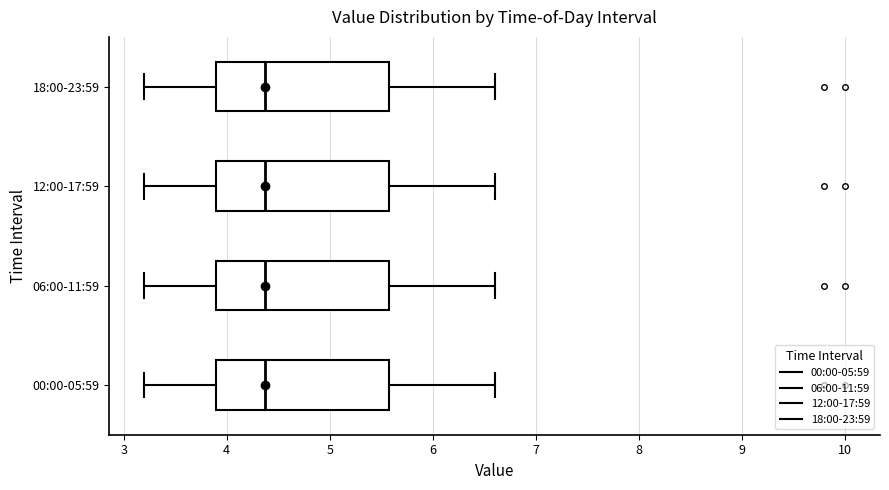

Reading bottom to top, read every box against the x-axis: the position of its median line, the range the box covers, and the ends of its whiskers. The values are not printed on the chart, so give them approximately, as read against the axis.

00:00-05:59: median 4.4, box 3.9 to 5.6, whiskers 3.2 to 6.6
06:00-11:59: median 4.4, box 3.9 to 5.6, whiskers 3.2 to 6.6
12:00-17:59: median 4.4, box 3.9 to 5.6, whiskers 3.2 to 6.6
18:00-23:59: median 4.4, box 3.9 to 5.6, whiskers 3.2 to 6.6